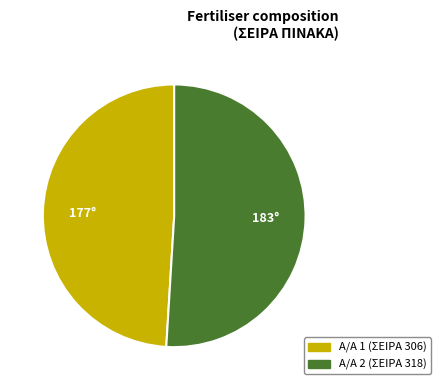

Is there any slice that represents more than half of the pie?

Yes